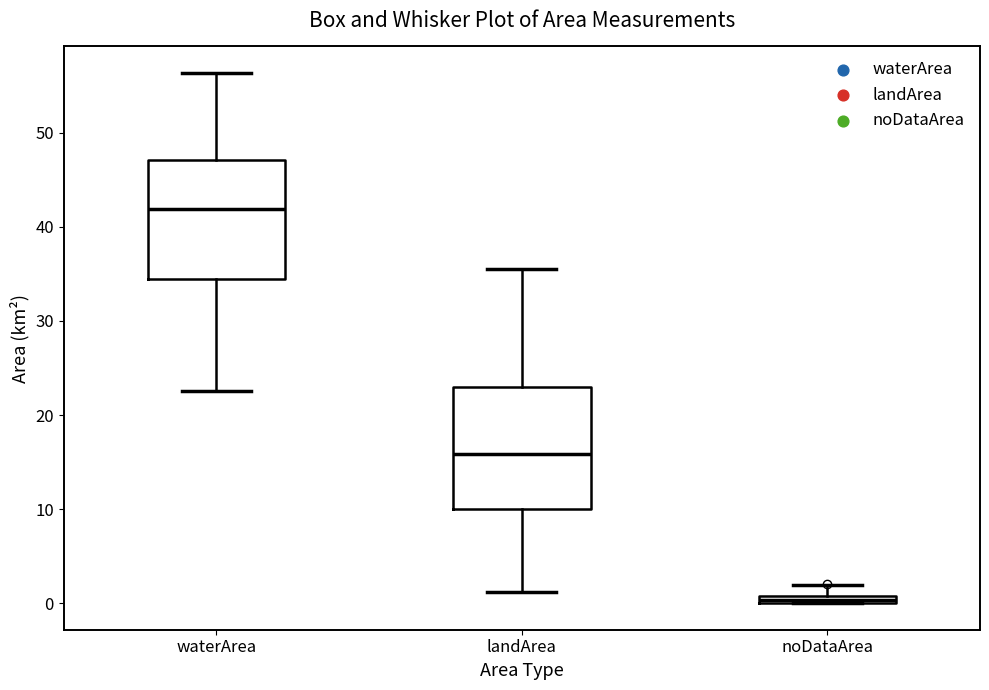

Which box has the lowest median line?

noDataArea